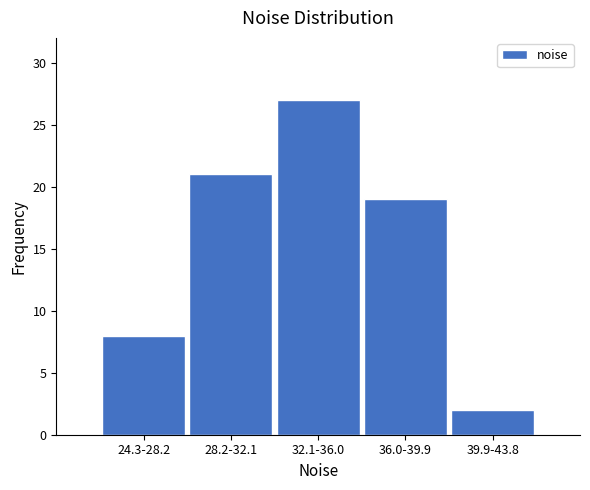

Reading left to right, extract all data points from this chart.

24.3-28.2=8	28.2-32.1=21	32.1-36.0=27	36.0-39.9=19	39.9-43.8=2